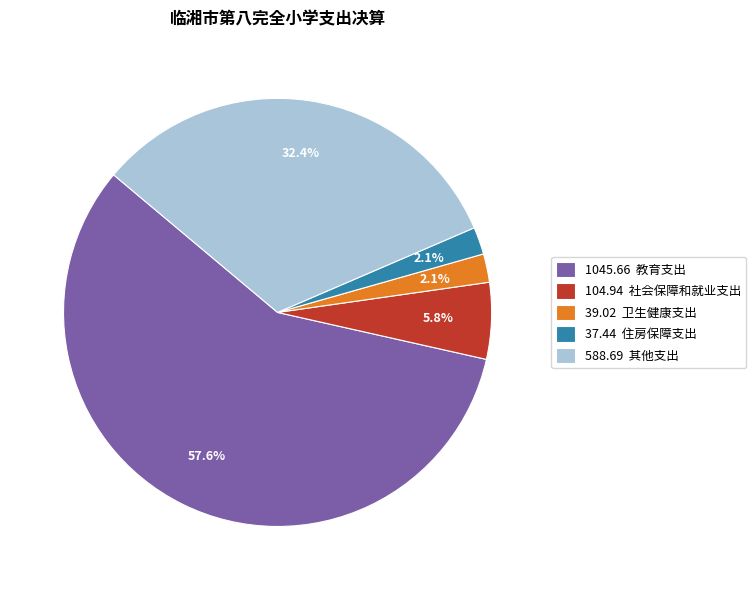

What portion of the pie excludes 37.44 住房保障支出?

97.9%